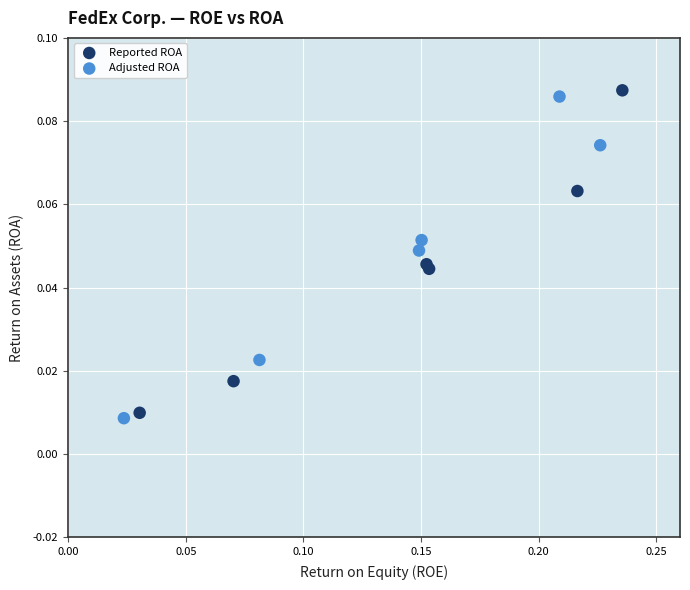

Which series has the widest spread of Y values?

Reported ROA